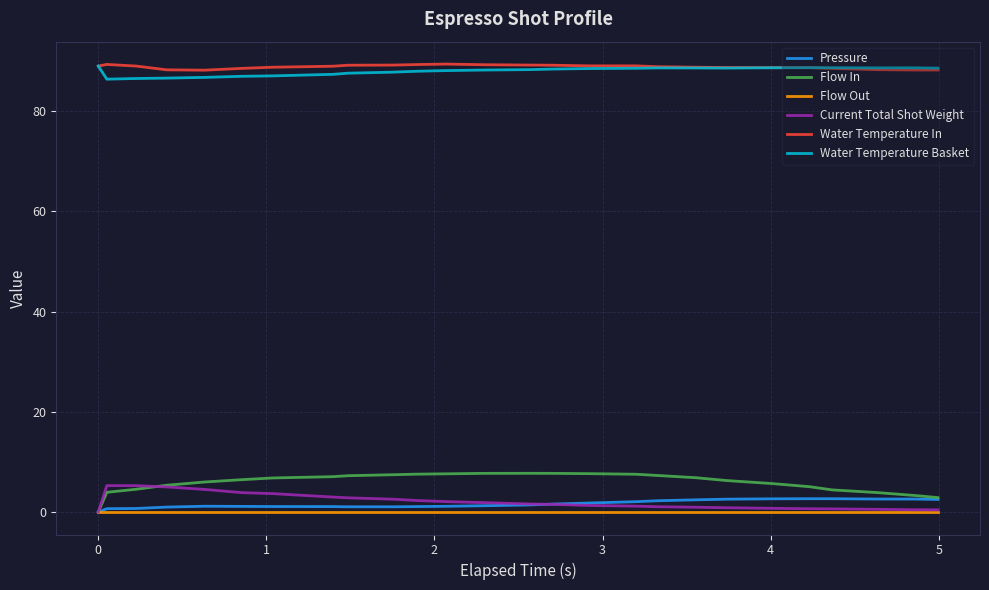

True or false: Water Temperature In and Flow In cross at least once.

False